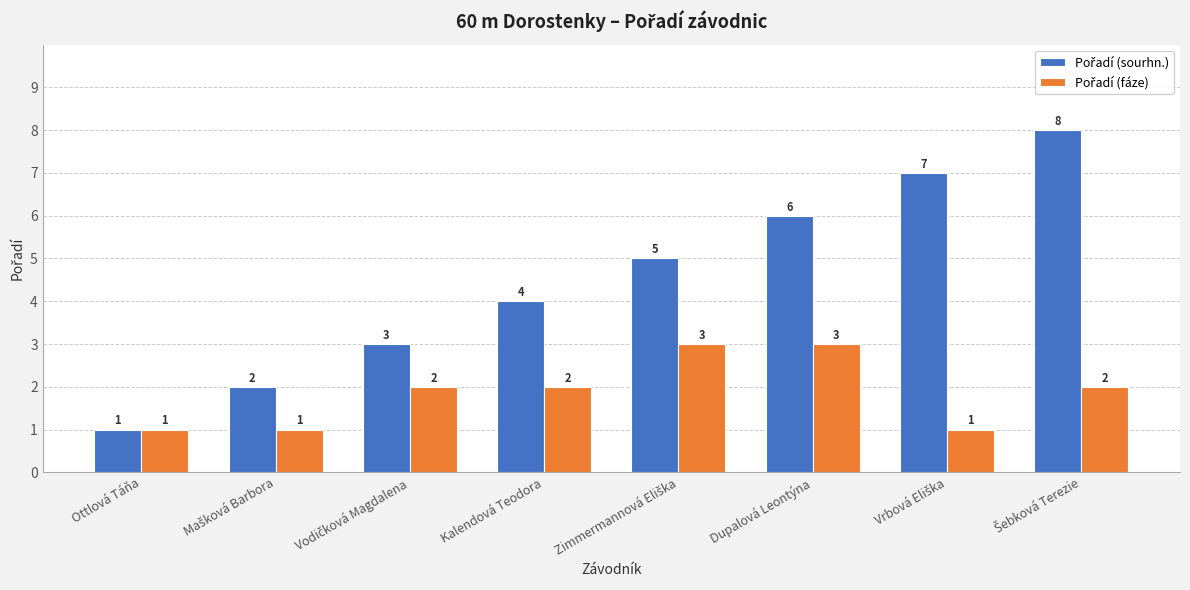

What is the greatest value displayed?

8